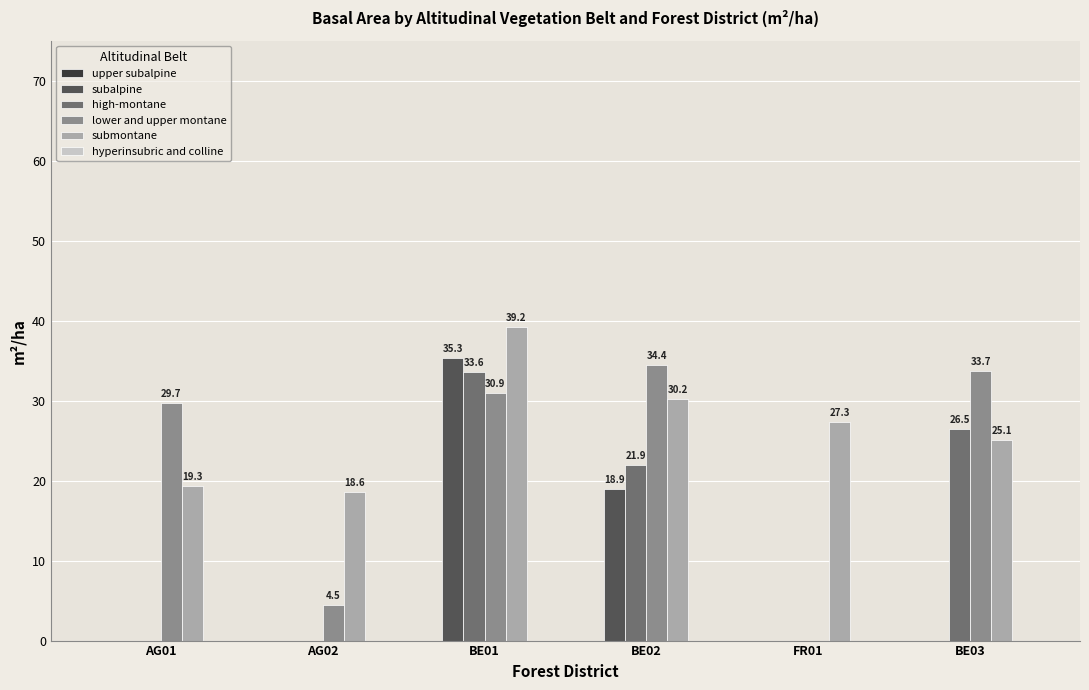

What is the average value of the lower and upper montane series?

22.2